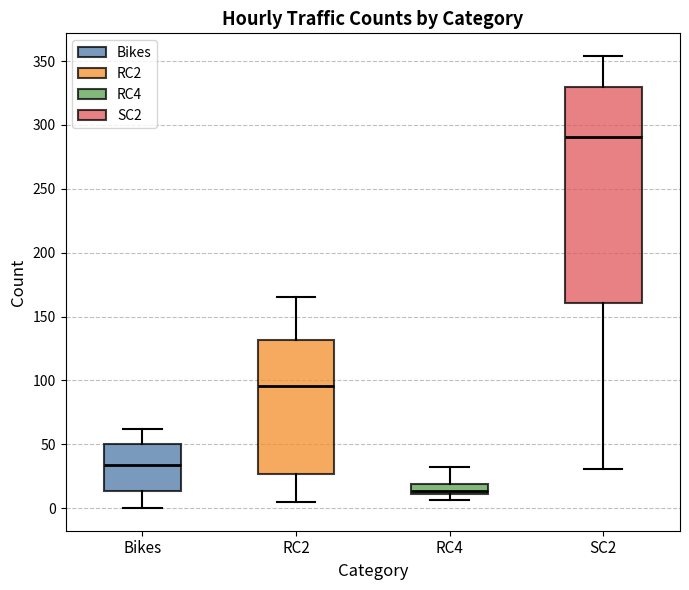

Which box's median line is the lowest?

RC4